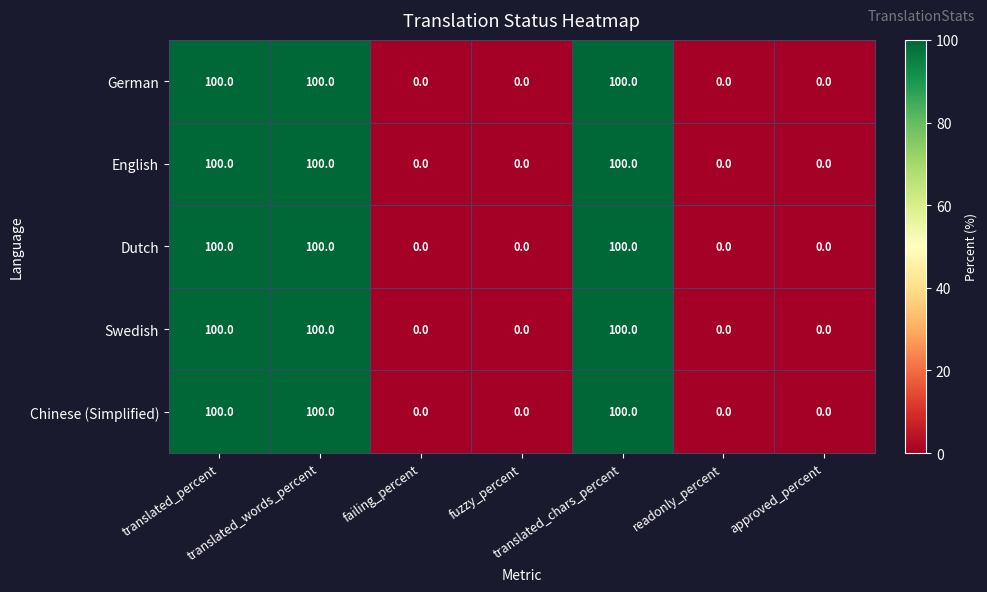

At how many categories does at least one series exceed 24?

3